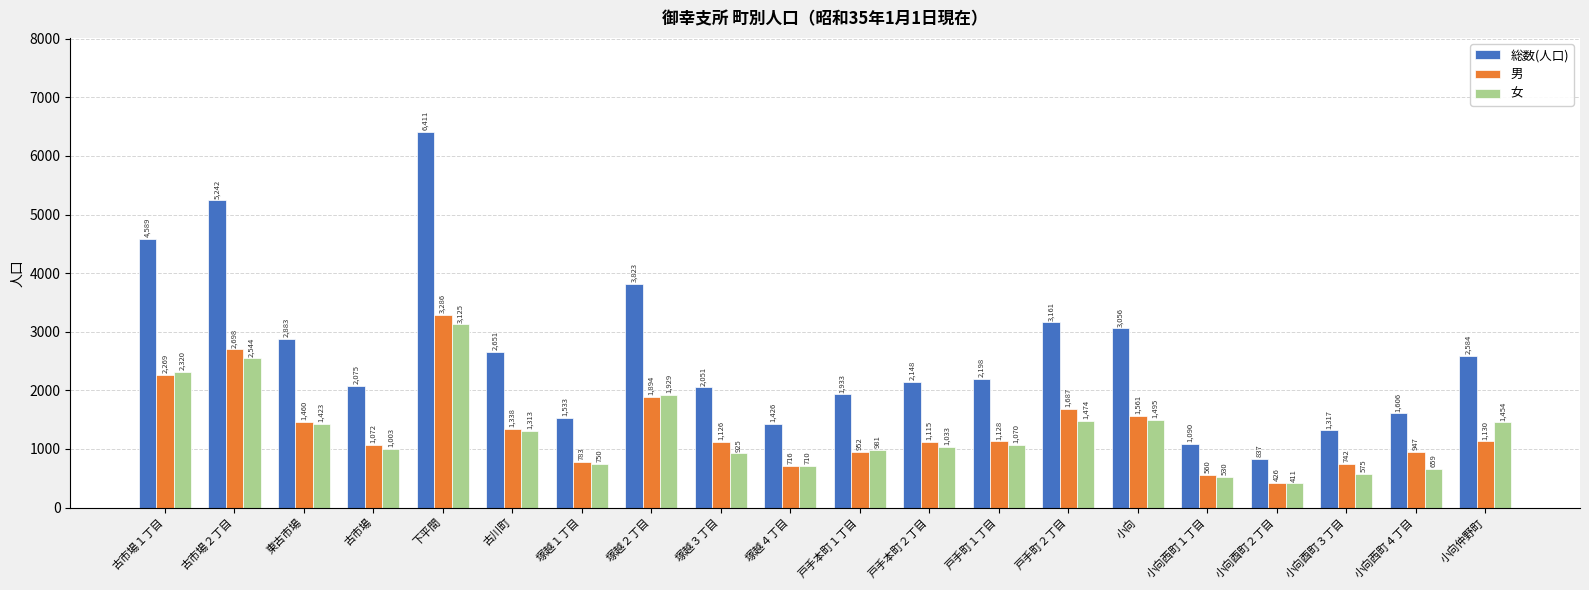

How many data points does each series have?

20